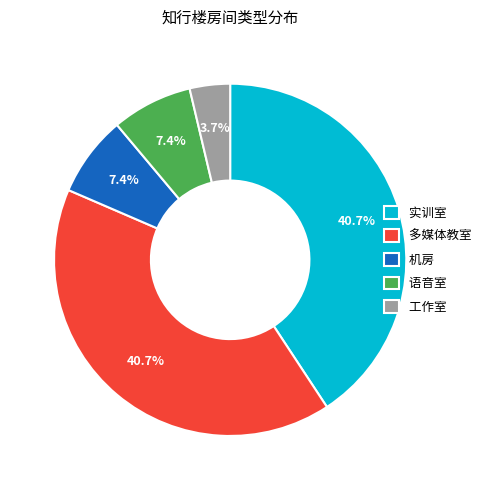

The 实训室 slice represents 41% of the pie. True or false?

True